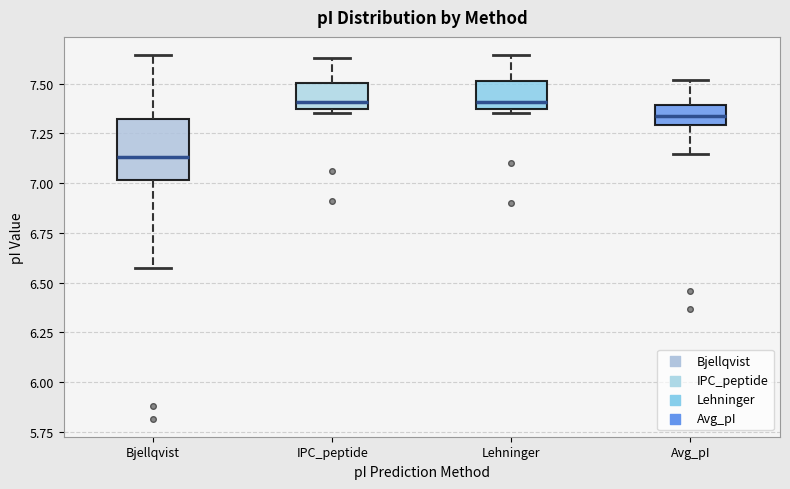

Reading left to right, transcribe this box plot: for each box, give where its median line is, the range the box spans, and where its two whiskers end, as read against the y-axis. The values are not printed on the chart, so give them approximately, as read against the axis.

Bjellqvist: median 7.15, box 7.00 to 7.30, whiskers 6.60 to 7.65
IPC_peptide: median 7.40, box 7.35 to 7.50, whiskers 7.35 (just below the box's lower edge) to 7.65
Lehninger: median 7.40, box 7.35 to 7.50, whiskers 7.35 (just below the box's lower edge) to 7.65
Avg_pI: median 7.35, box 7.30 to 7.40, whiskers 7.15 to 7.50